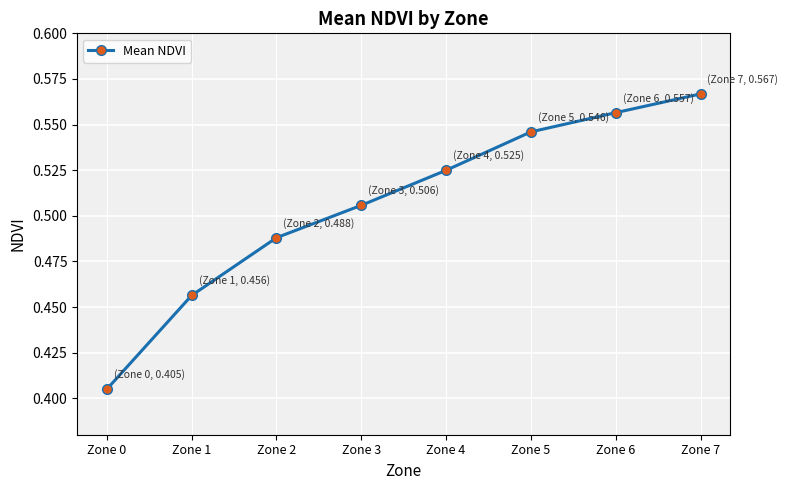

What is the sum of the values at Zone 5 and Zone 6?

1.1